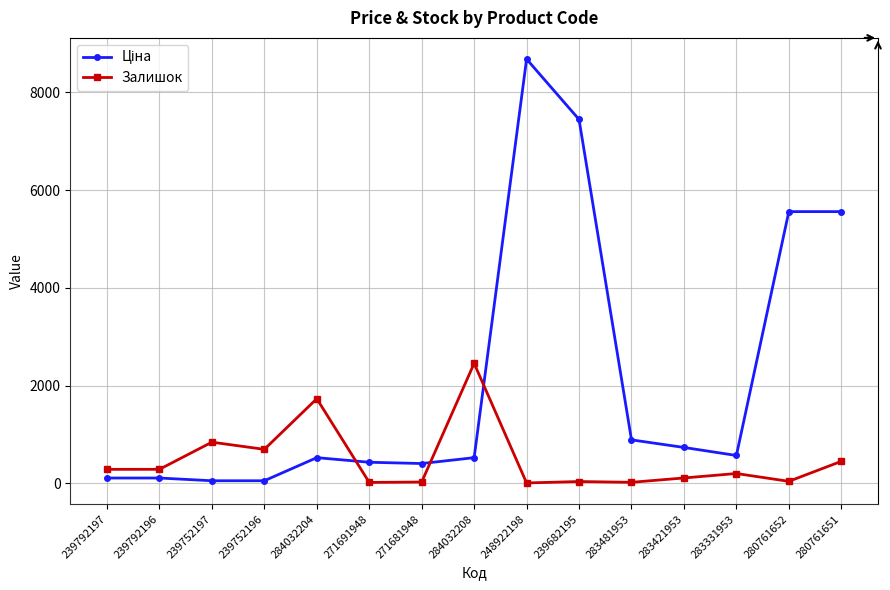

What is the sum of all Залишок values?

7254.0